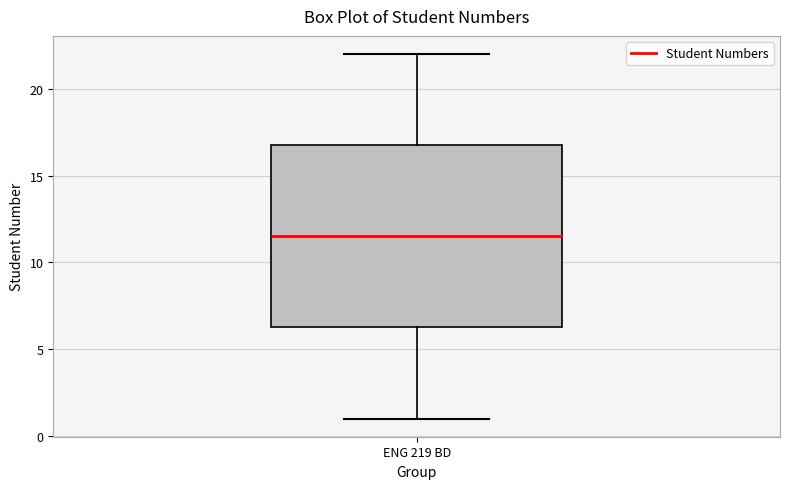

Read this box plot against the y-axis: the position of the median line, the range covered by the box, and the ends of both whiskers. The values are not printed on the chart, so give them approximately, as read against the axis.

median 11.5, box 6.5 to 17.0, whiskers 1.0 to 22.0